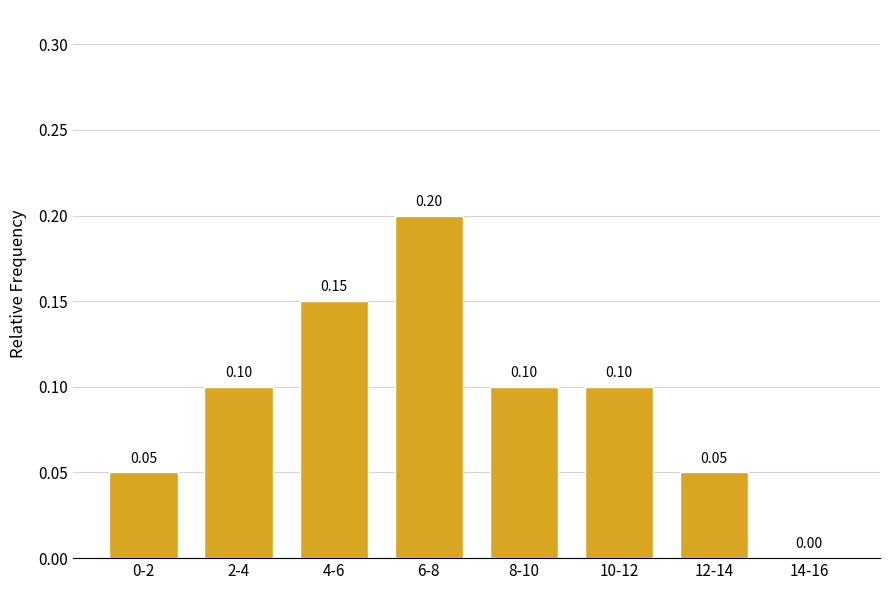

What is the sum of all values?

0.8